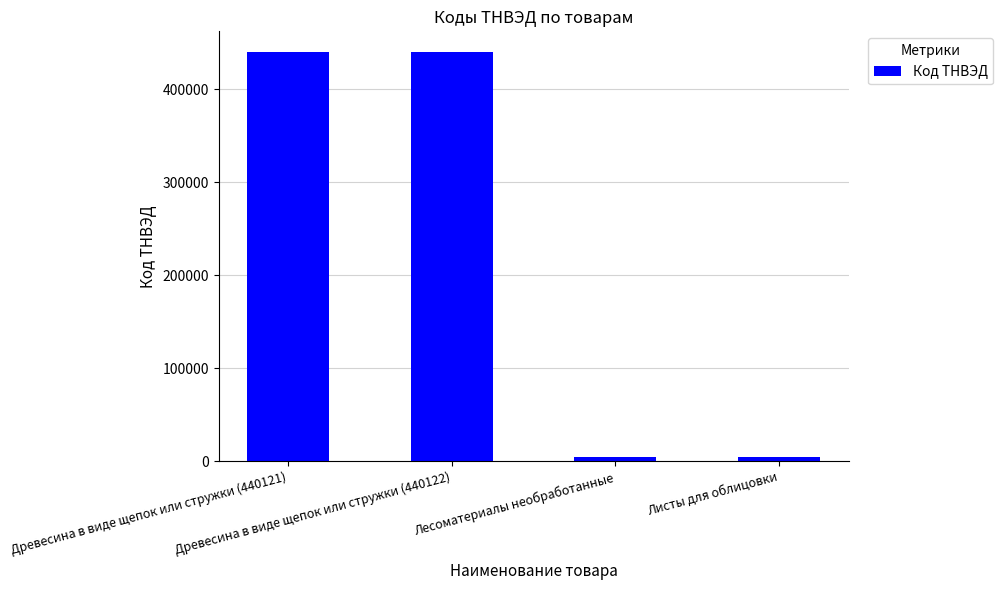

What is the sum of all values?

889054